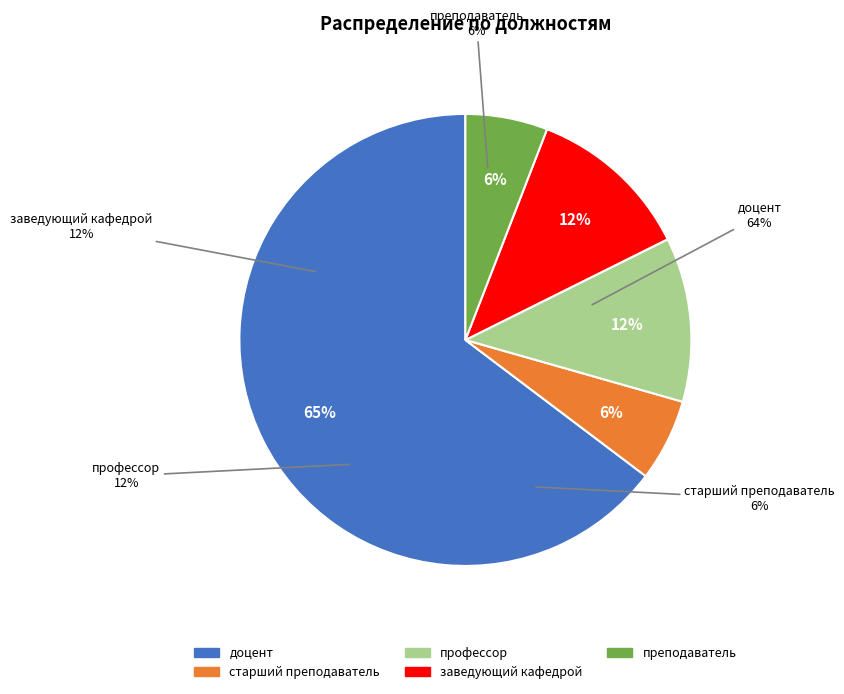

Count the number of slices in the pie.

5